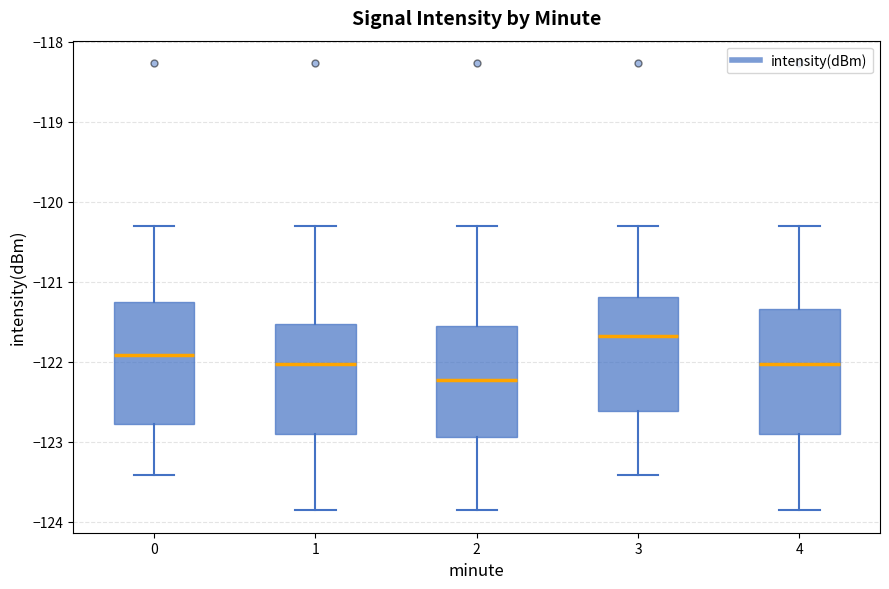

Reading left to right, transcribe this box plot: for each box, give where its median line is, the range the box spans, and where its two whiskers end, as read against the y-axis. The values are not printed on the chart, so give them approximately, as read against the axis.

0: median -121.9, box -122.8 to -121.3, whiskers -123.4 to -120.3
1: median -122.0, box -122.9 to -121.5, whiskers -123.9 to -120.3
2: median -122.2, box -122.9 to -121.6, whiskers -123.9 to -120.3
3: median -121.7, box -122.6 to -121.2, whiskers -123.4 to -120.3
4: median -122.0, box -122.9 to -121.3, whiskers -123.9 to -120.3